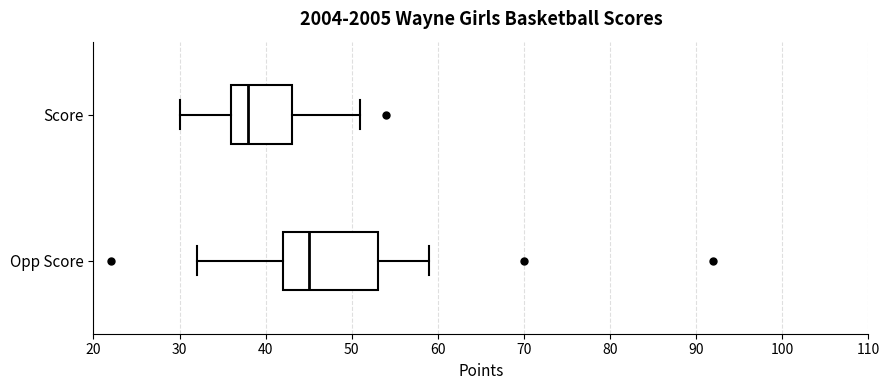

Comparing the boxes themselves (not the whiskers), which one is the widest?

Opp Score